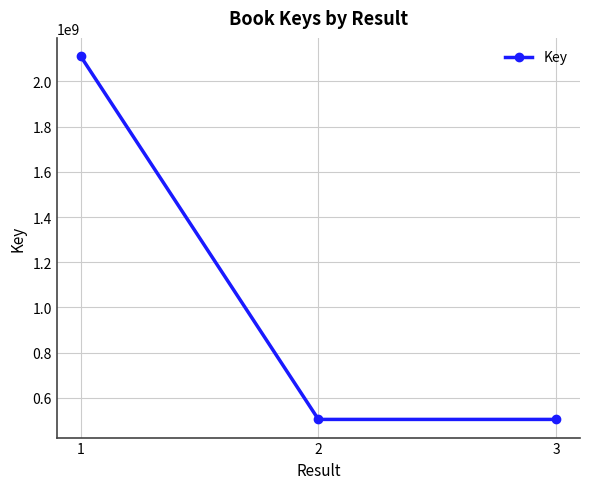

What is the difference between the maximum and second lowest values?

1606814034